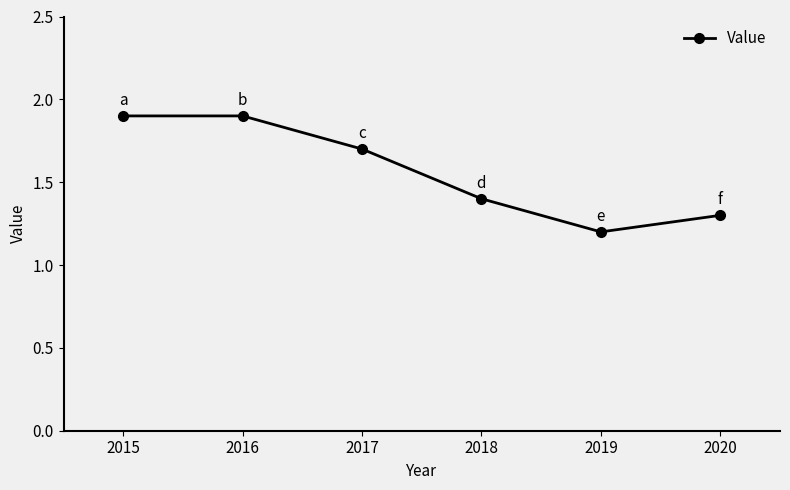

How many data points does each series have?

6